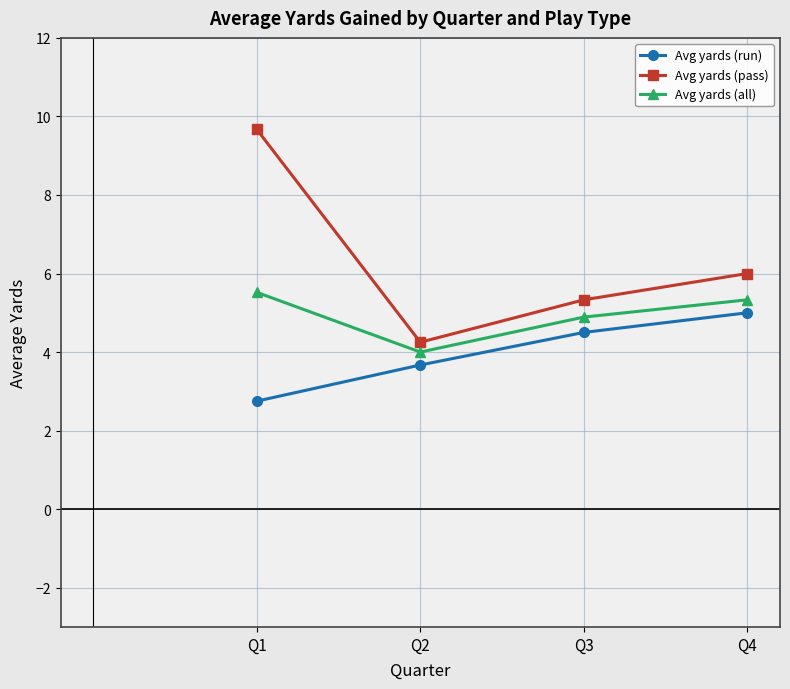

True or false: Avg yards (pass) has a value of 7.8 at Q3.

False